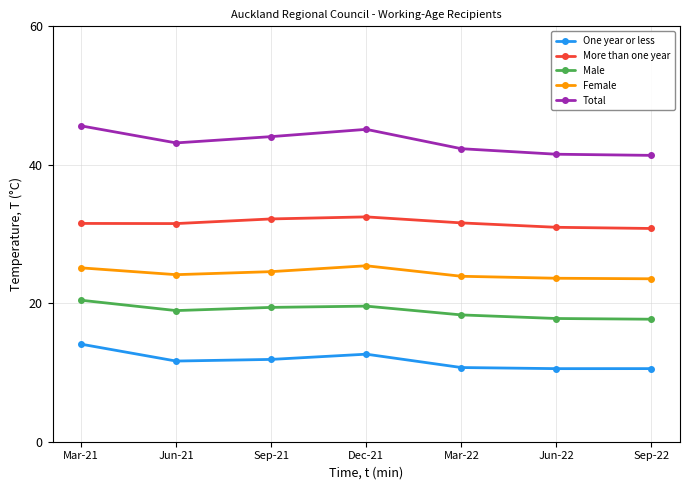

What position from the right is Mar-21?

7